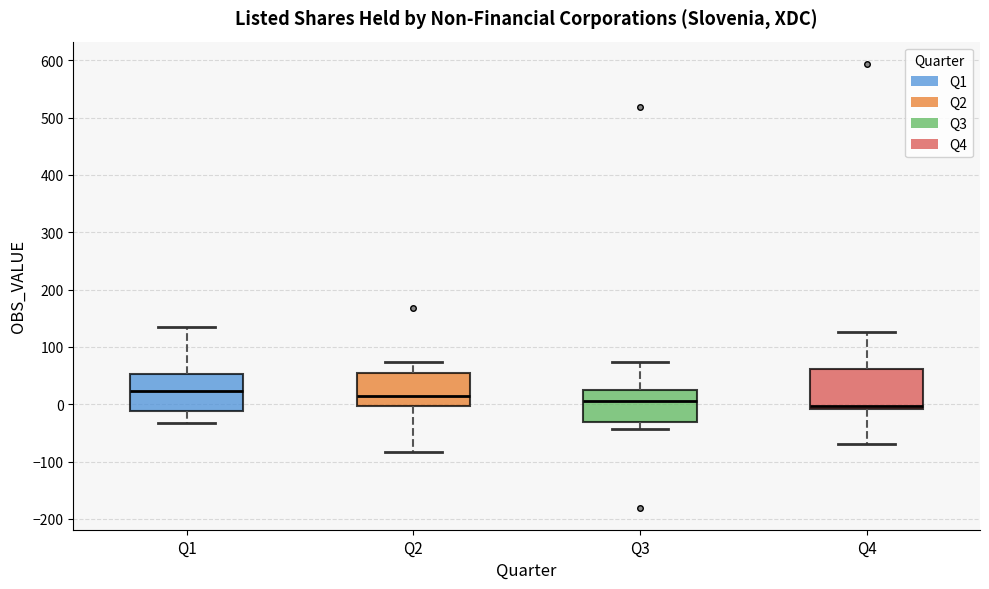

Reading left to right, read every box against the y-axis: the position of its median line, the range the box covers, and the ends of its whiskers. The values are not printed on the chart, so give them approximately, as read against the axis.

Q1: median 20, box -10 to 50, whiskers -30 to 140
Q2: median 10, box 0 to 50, whiskers -80 to 70
Q3: median 10, box -30 to 20, whiskers -40 to 70
Q4: median 0, box -10 to 60, whiskers -70 to 130